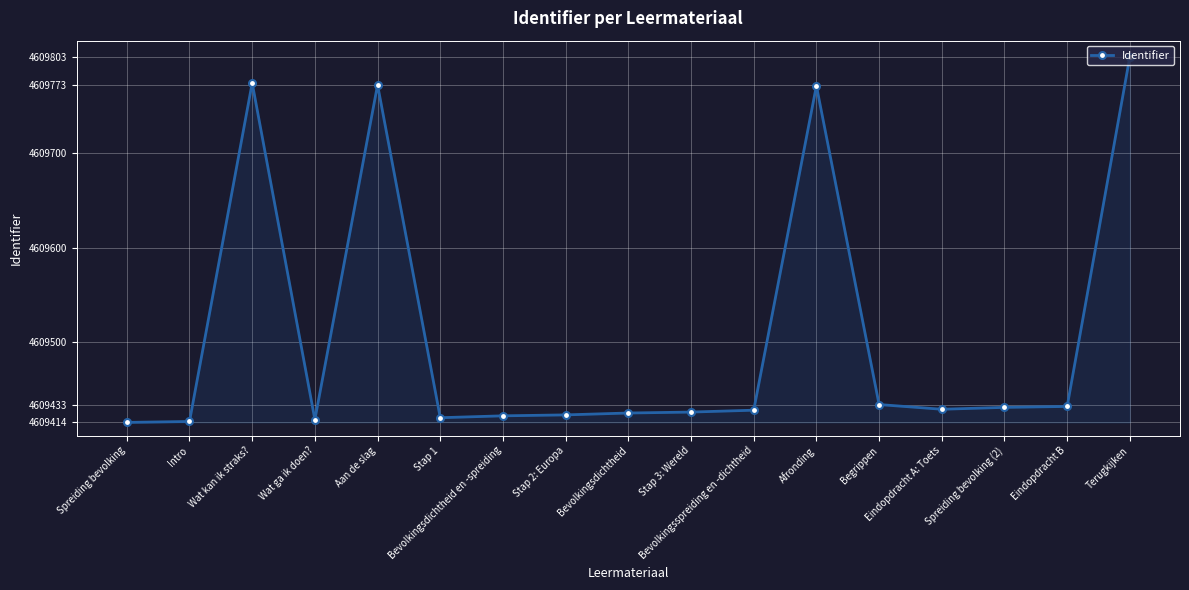

What is the label of the 14th point from the right?

Wat ga ik doen?